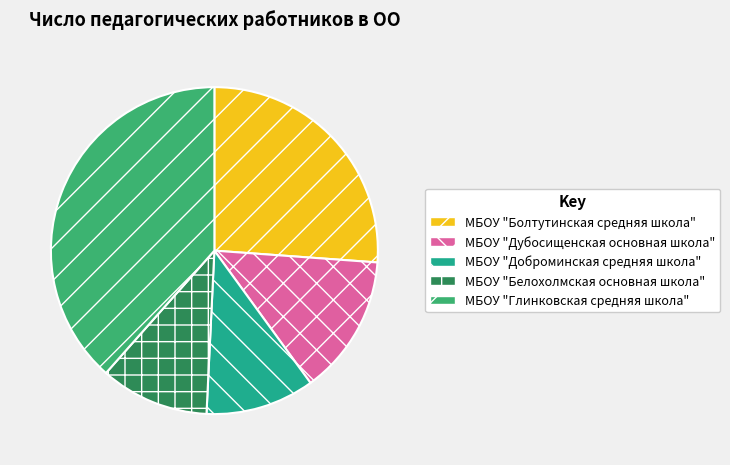

Does МБОУ "Болтутинская средняя школа" account for over 50% of the chart?

No